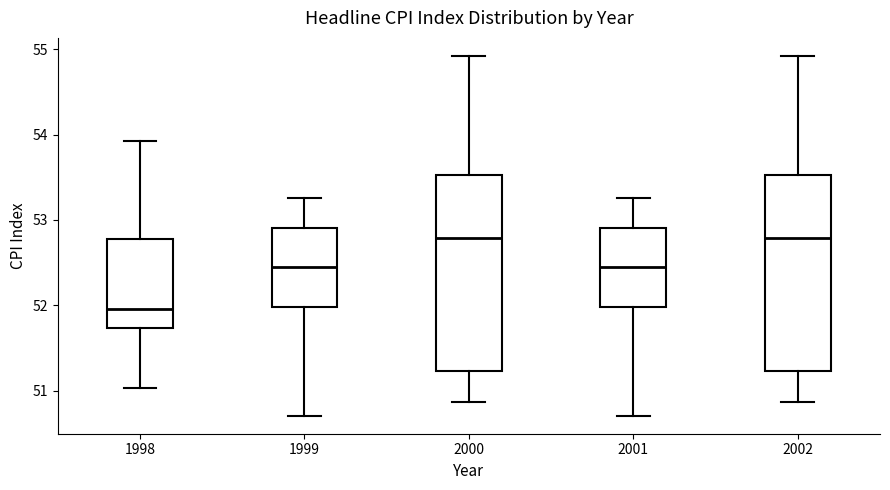

Where does the upper whisker of the box at x = 1999 end on the y-axis? The values are not printed on the chart, so give them approximately, as read against the axis.

53.3